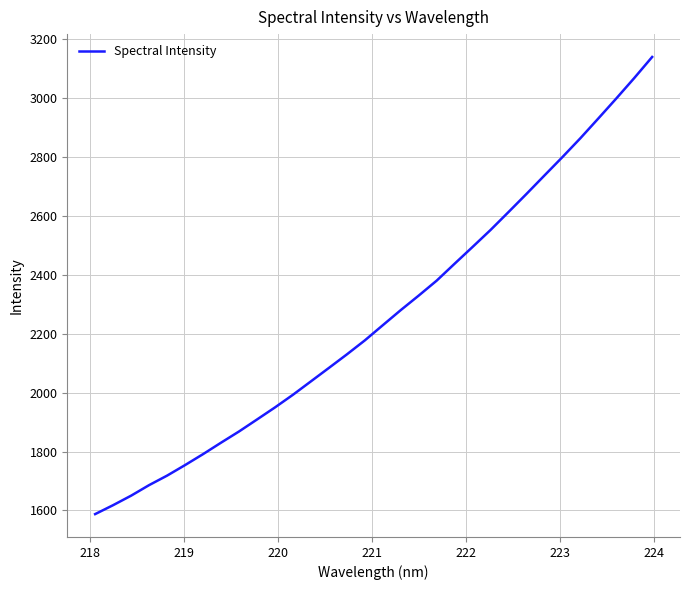

What is the difference between the maximum and minimum values?

1551.9